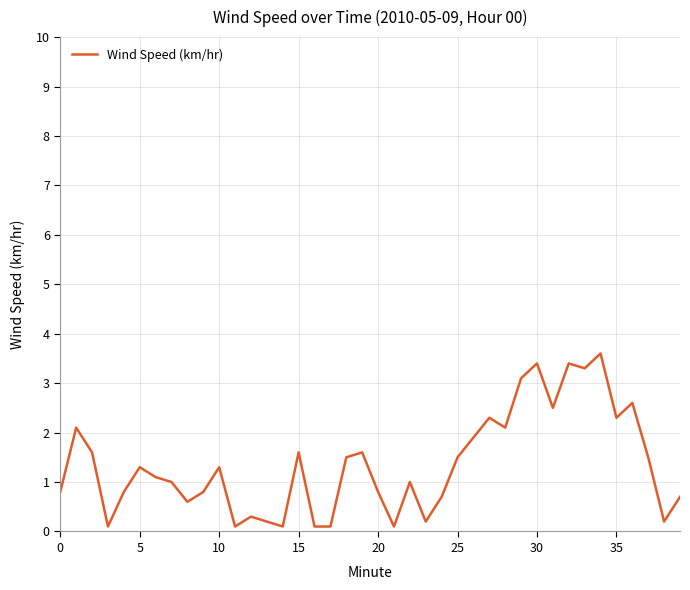

What is the maximum value shown in the chart?

3.6